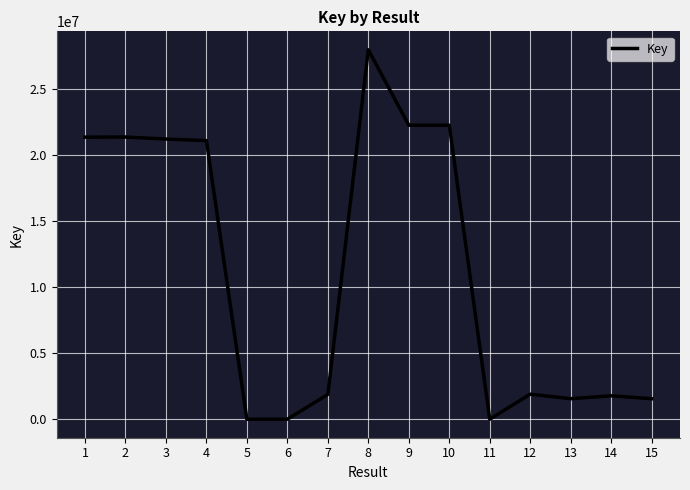

What is the difference between the maximum and minimum values?

27953569